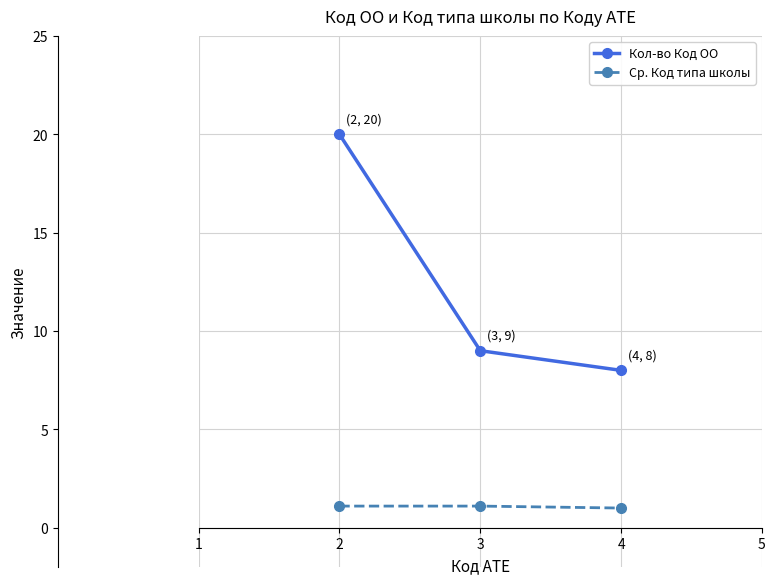

What is the difference between the highest and lowest values at 2?

18.9